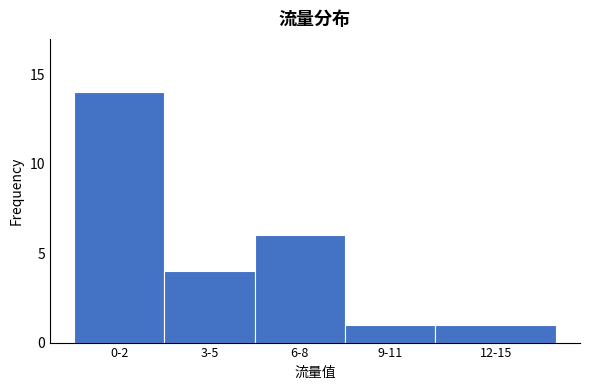

Reading left to right, transcribe all the data shown in this chart.

14	4	6	1	1